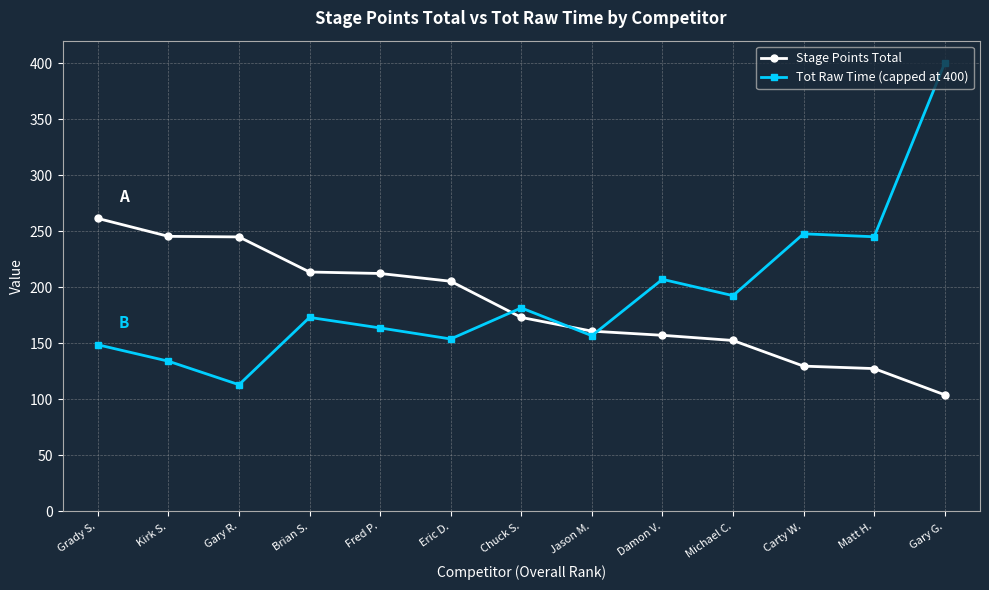

Does the chart have visible grid lines?

Yes